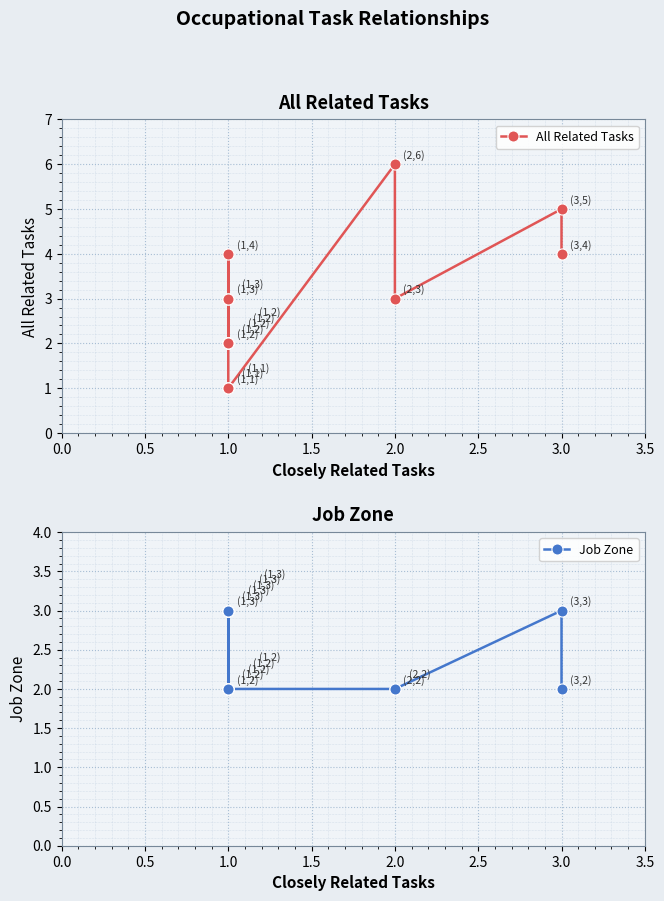

Which series has the largest range (max minus min)?

All Related Tasks